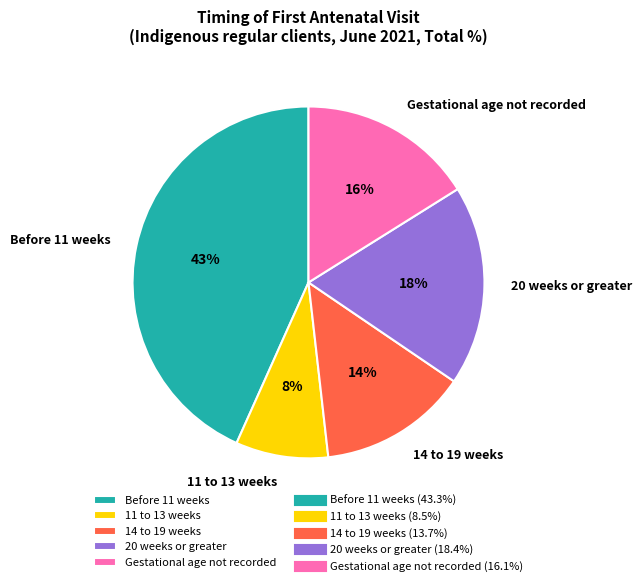

The Gestational age not recorded slice represents 16% of the pie. True or false?

True